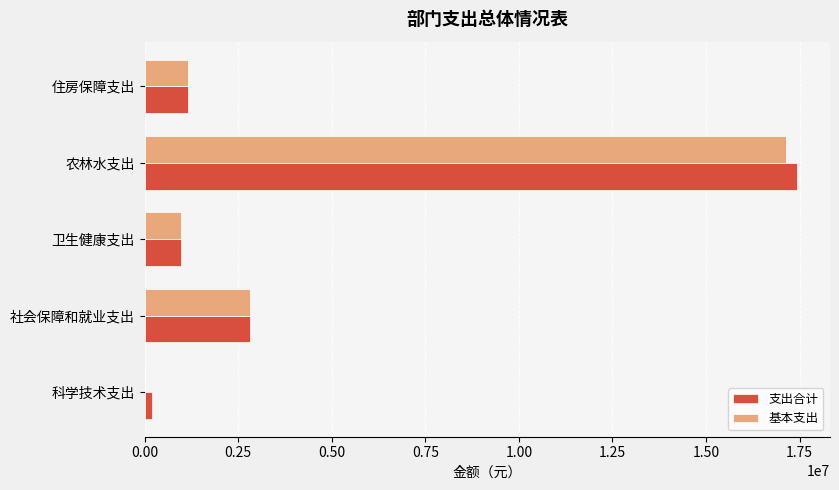

How many data points in 基本支出 are above 1156875?

3